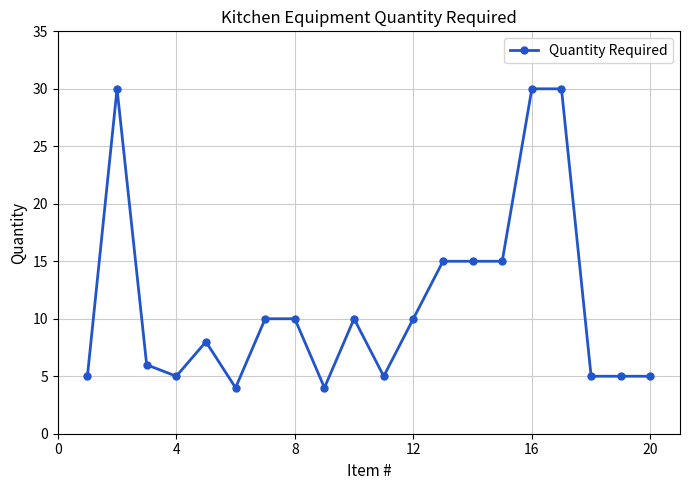

True or false: the data has more than 0 interior local peaks.

True